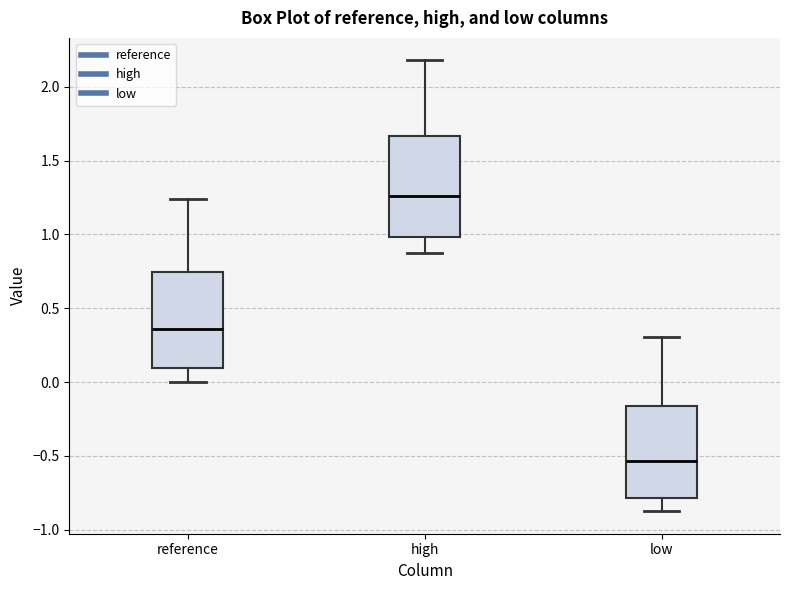

Reading left to right, read every box against the y-axis: the position of its median line, the range the box covers, and the ends of its whiskers. The values are not printed on the chart, so give them approximately, as read against the axis.

reference: median 0.35, box 0.10 to 0.75, whiskers 0.00 to 1.25
high: median 1.25, box 1.00 to 1.65, whiskers 0.85 to 2.20
low: median -0.55, box -0.80 to -0.15, whiskers -0.85 to 0.30